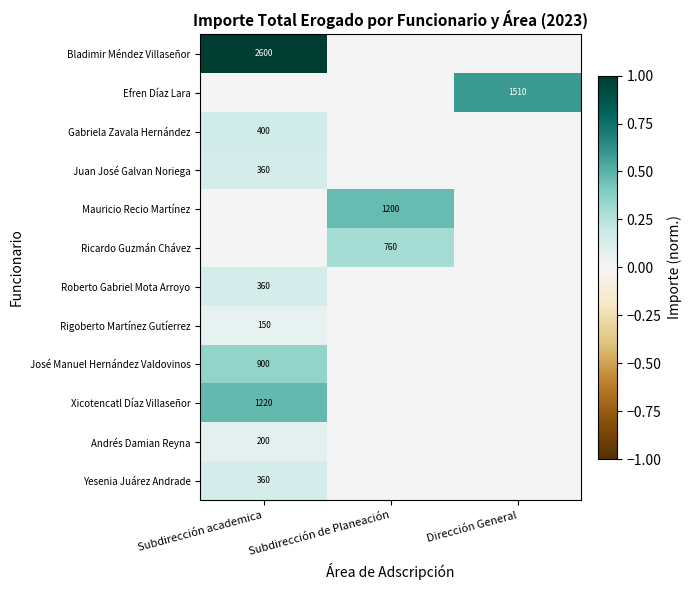

Between Dirección General and Subdirección academica, which is larger?

Subdirección academica